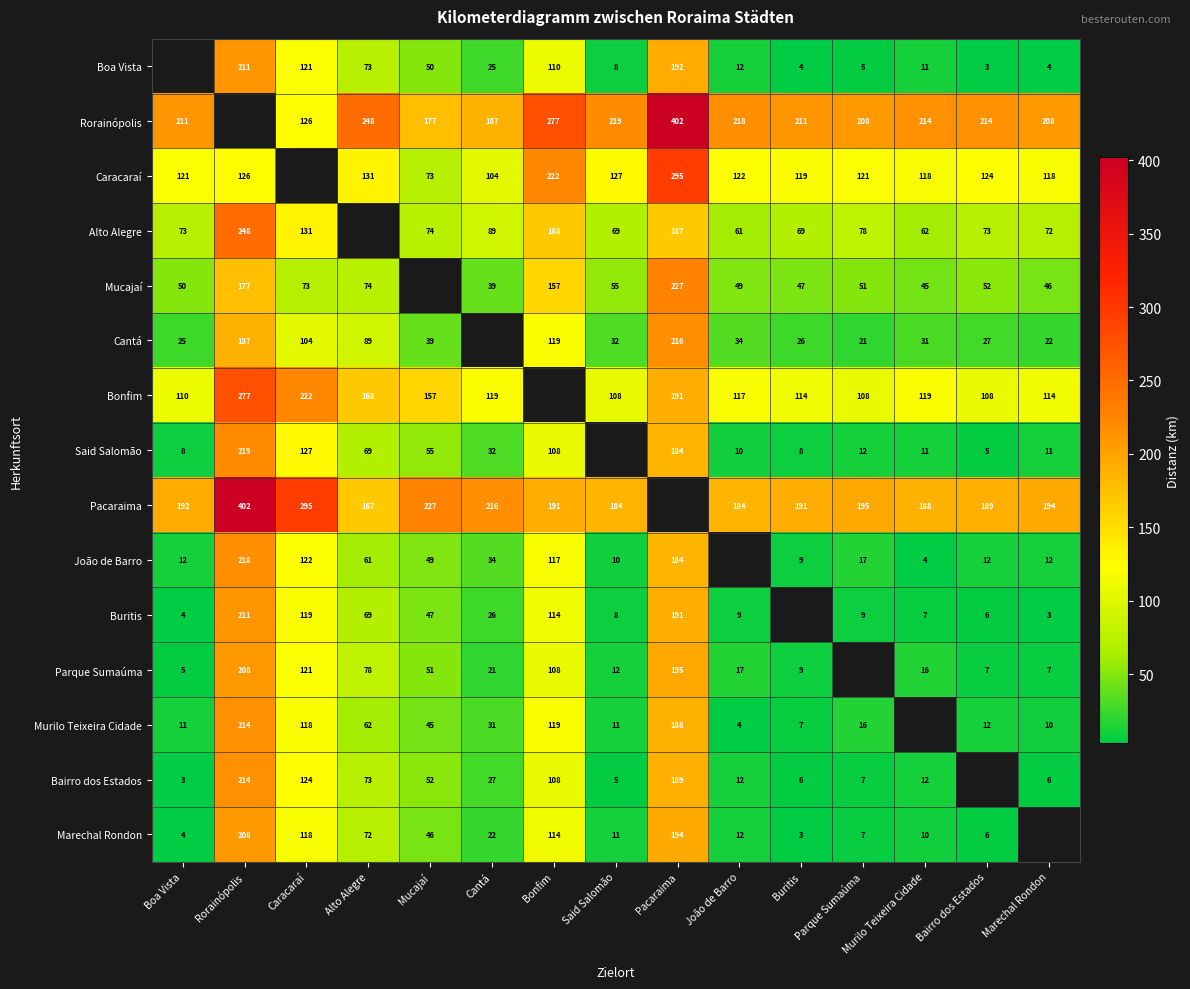

What is the minimum value shown in the chart?

3.0